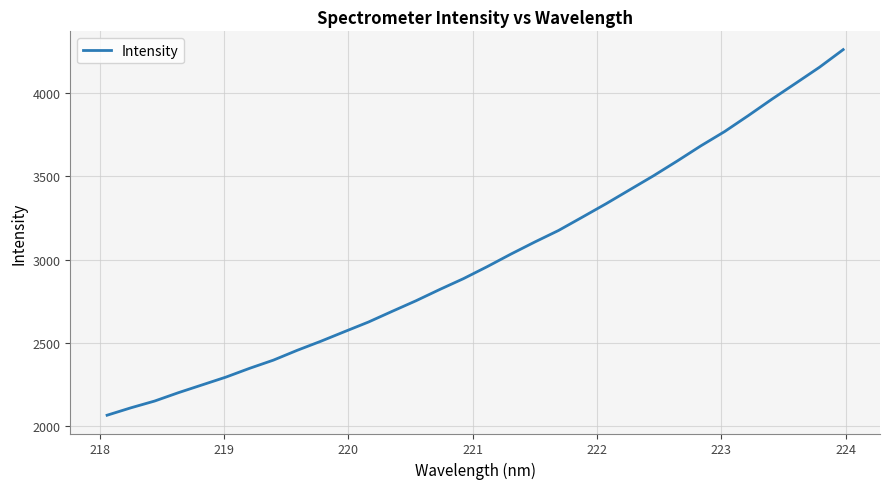

What is the maximum value shown in the chart?

4260.8